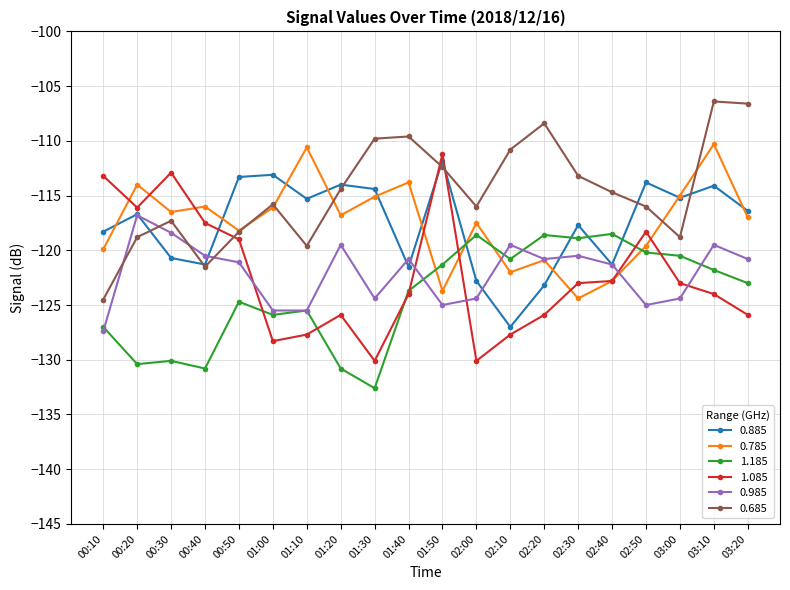

Which series has the widest spread of values?

1.085